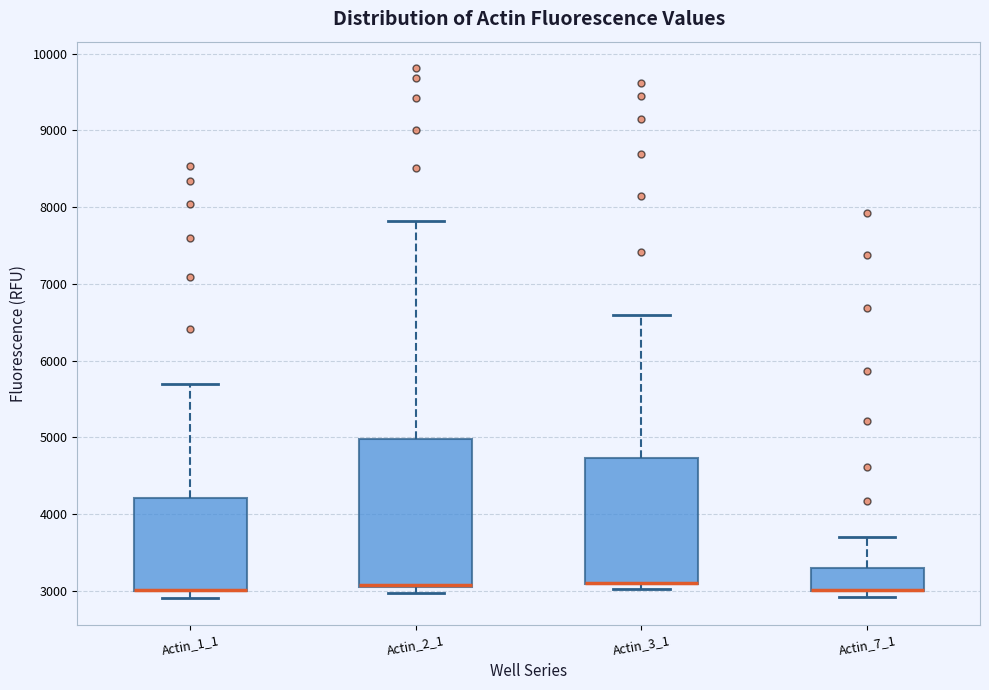

Where does the upper whisker of the box for Actin_2_1 end on the y-axis? The values are not printed on the chart, so give them approximately, as read against the axis.

7800